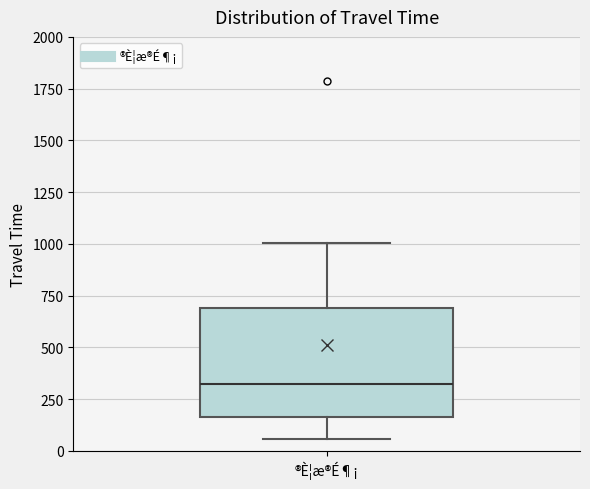

Read this box plot against the y-axis: the position of the median line, the range covered by the box, and the ends of both whiskers. The values are not printed on the chart, so give them approximately, as read against the axis.

median 300, box 150 to 700, whiskers 50 to 1000